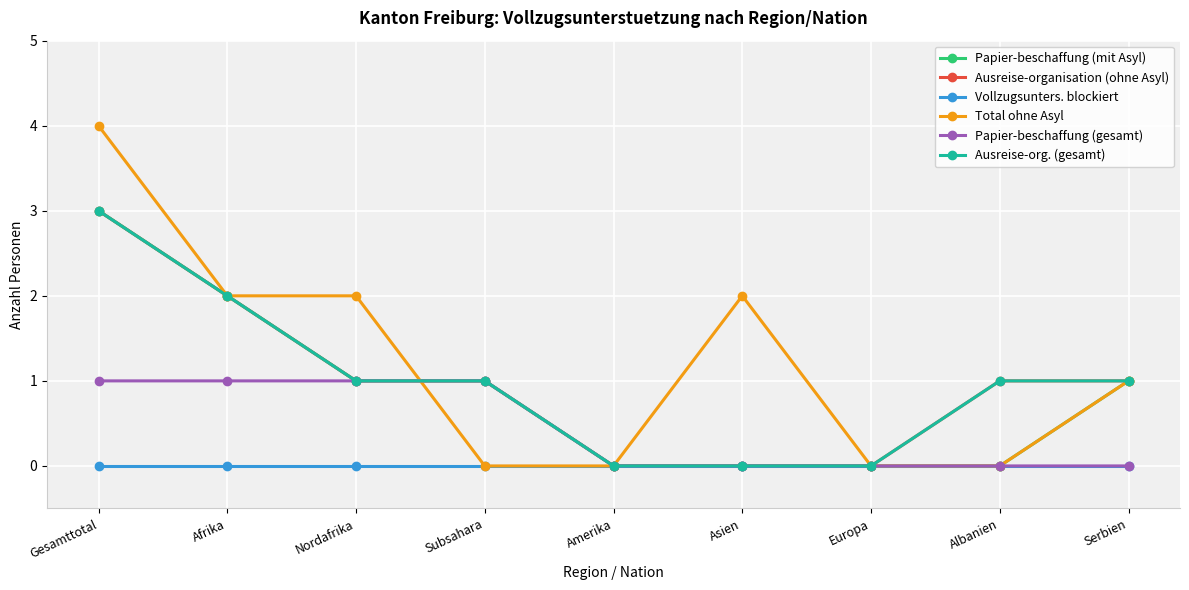

How many interior local peaks does the Total ohne Asyl series have?

1